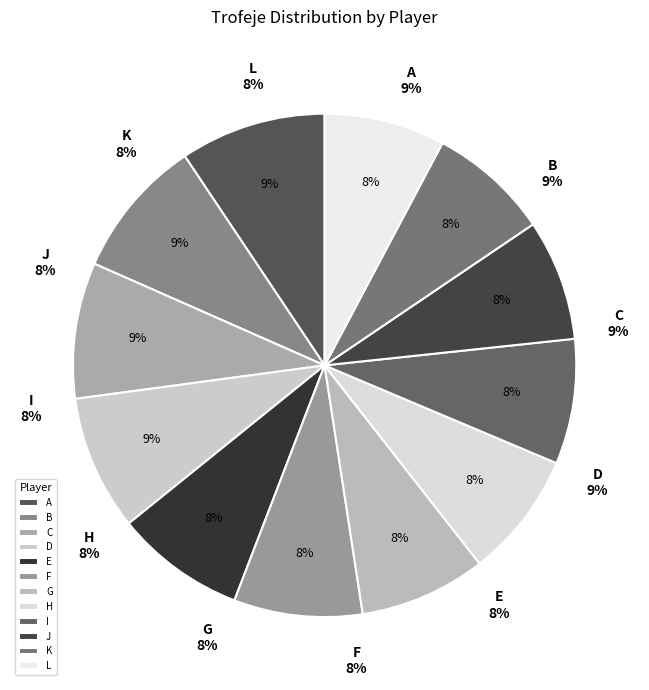

What portion of the pie excludes Beşiktaş?

91.7%